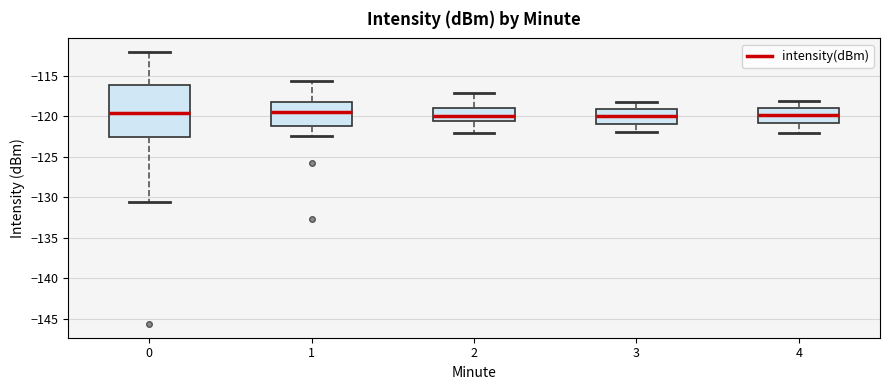

Where does the upper whisker of the box at x = 0 end on the y-axis? The values are not printed on the chart, so give them approximately, as read against the axis.

-112.0